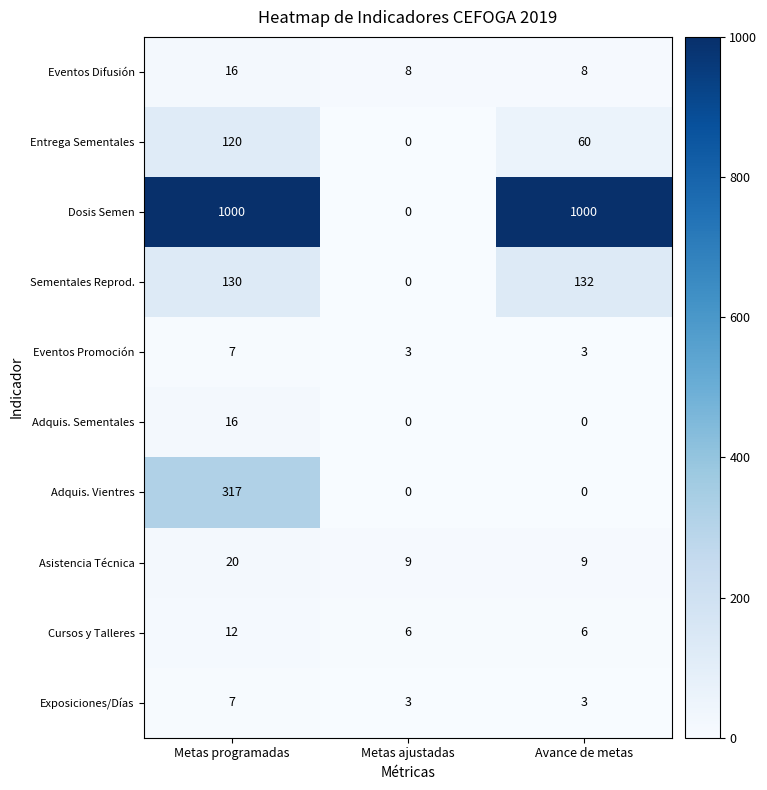

What is the difference between the highest and lowest values at Metas ajustadas?

9